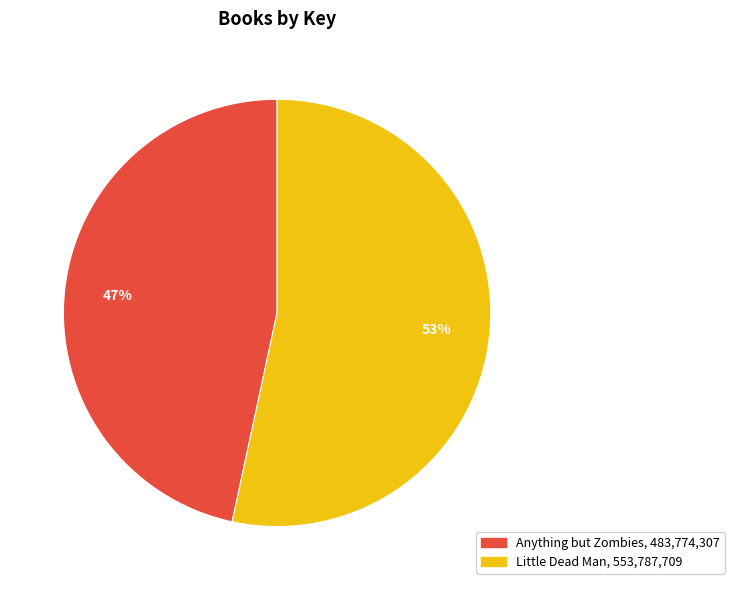

Rank the categories by value from lowest to highest.

Anything but Zombies, Little Dead Man